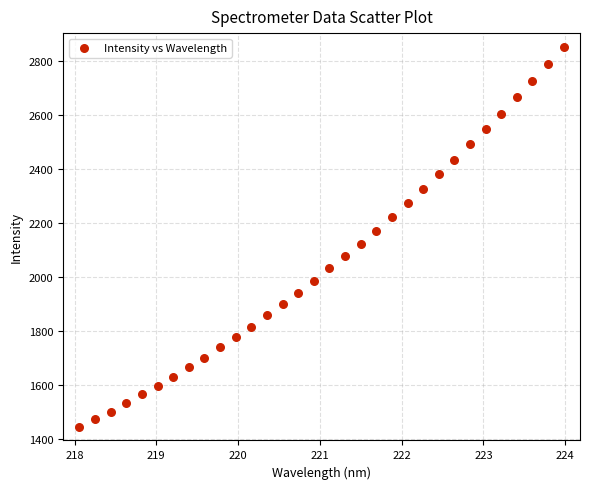

What is the range of Y values (max minus min)?

1409.5